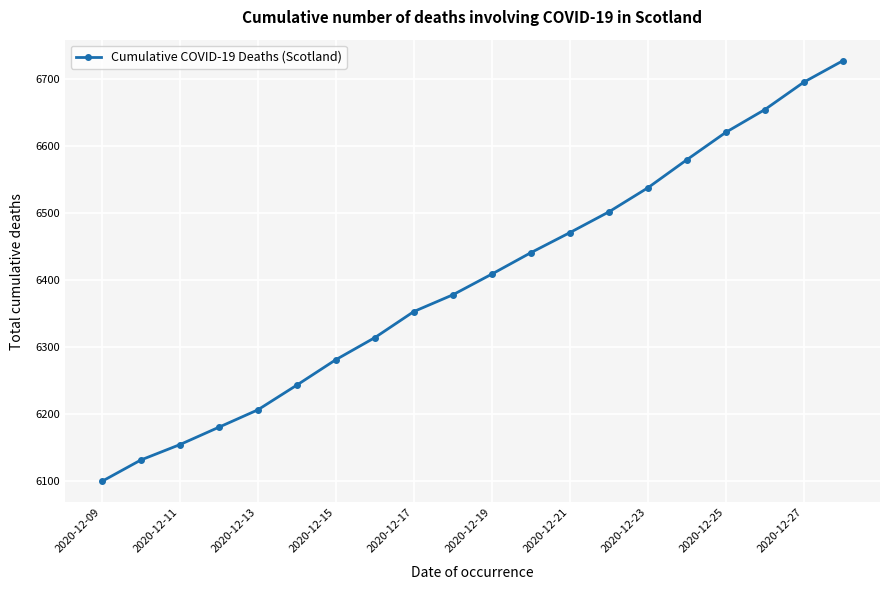

True or false: there are more than 0 points higher than both neighbors.

False